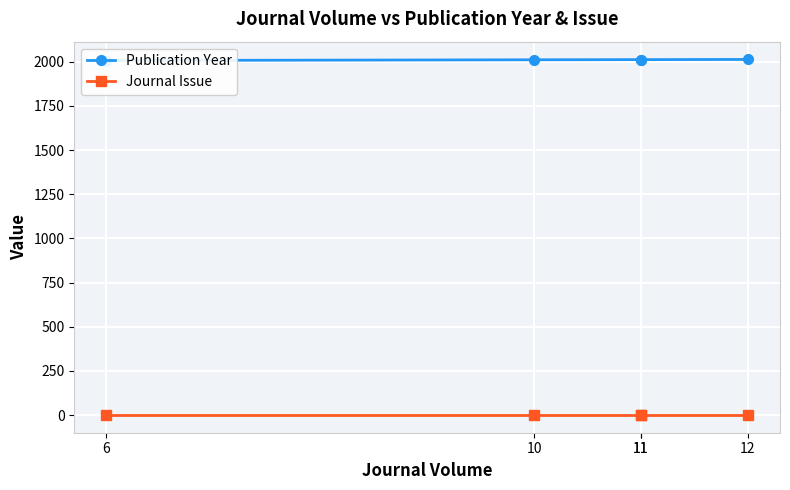

True or false: Publication Year has more than 0 points higher than both neighbors.

False